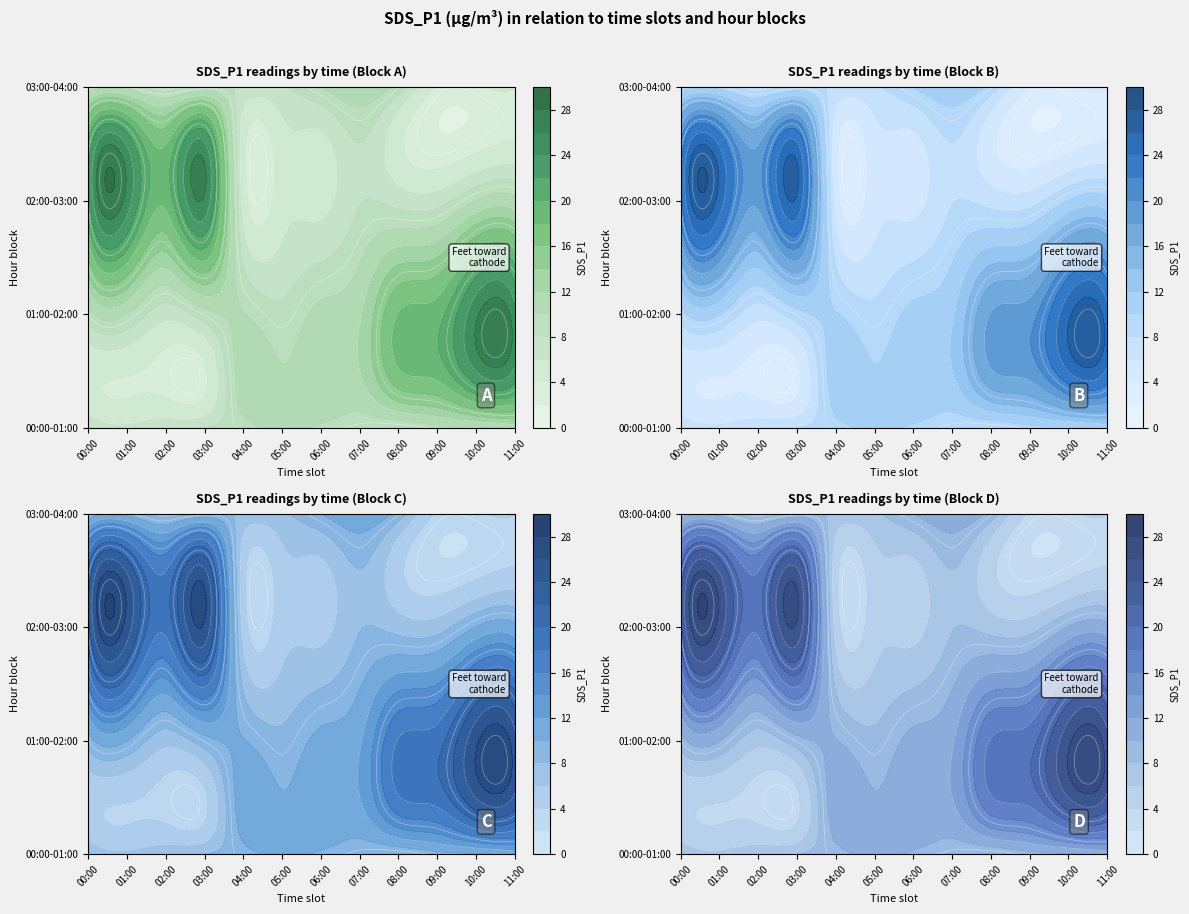

What is the difference between the highest and lowest values at 3?

17.6